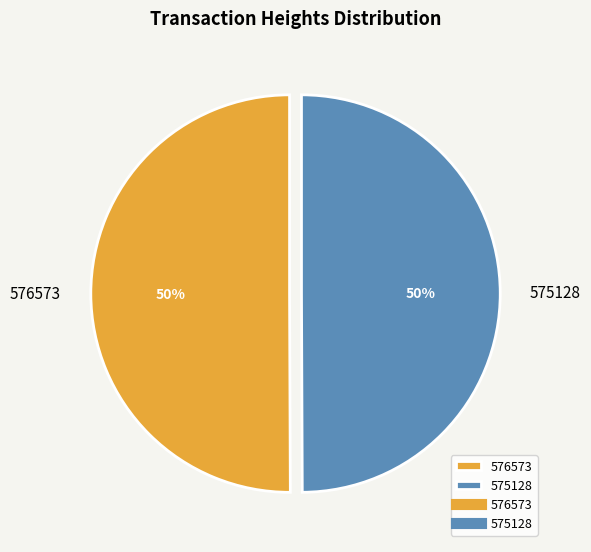

Is the sum of 575128 and 576573 greater than half?

Yes